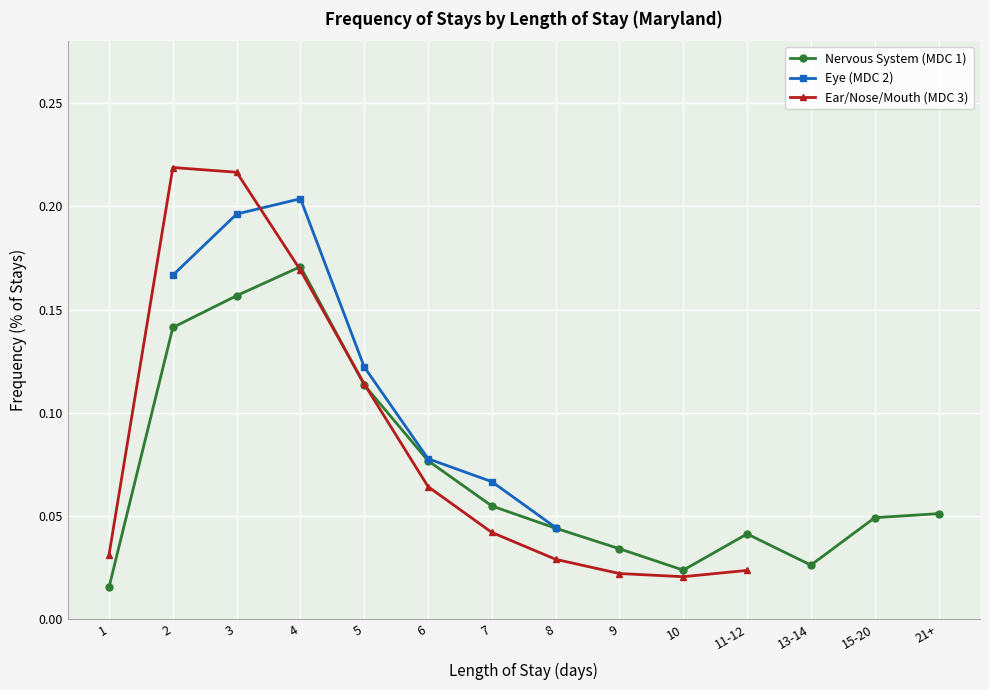

What value does the Nervous System (MDC 1) series have at 7?

0.1